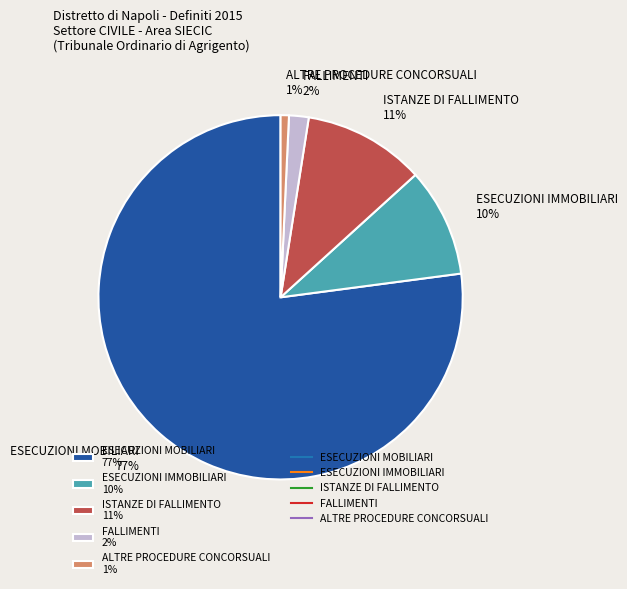

To the nearest percent, what is the difference between the ALTRE PROCEDURE CONCORSUALI 1% and FALLIMENTI 2% slice percentages?

1%